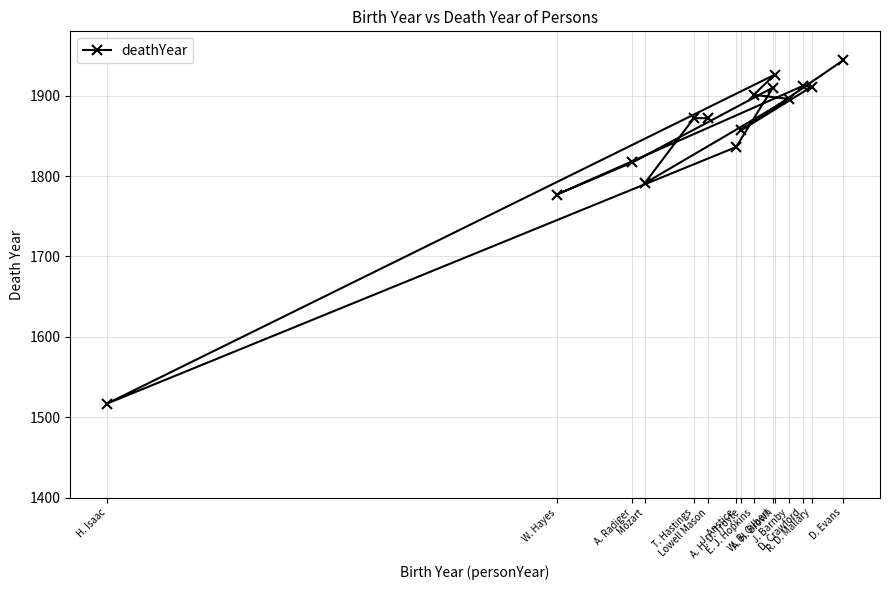

Rank the categories by value from highest to lowest.

D. Evans, A. H. Brown, D. Crawford, R. D. Mallary, W. B. Gilbert, E. J. Hopkins, J. Barnby, Lowell Mason, T. Hastings, A. H. D. Troyte, J. Anstice, A. Radiger, Mozart, W. Hayes, H. Isaac